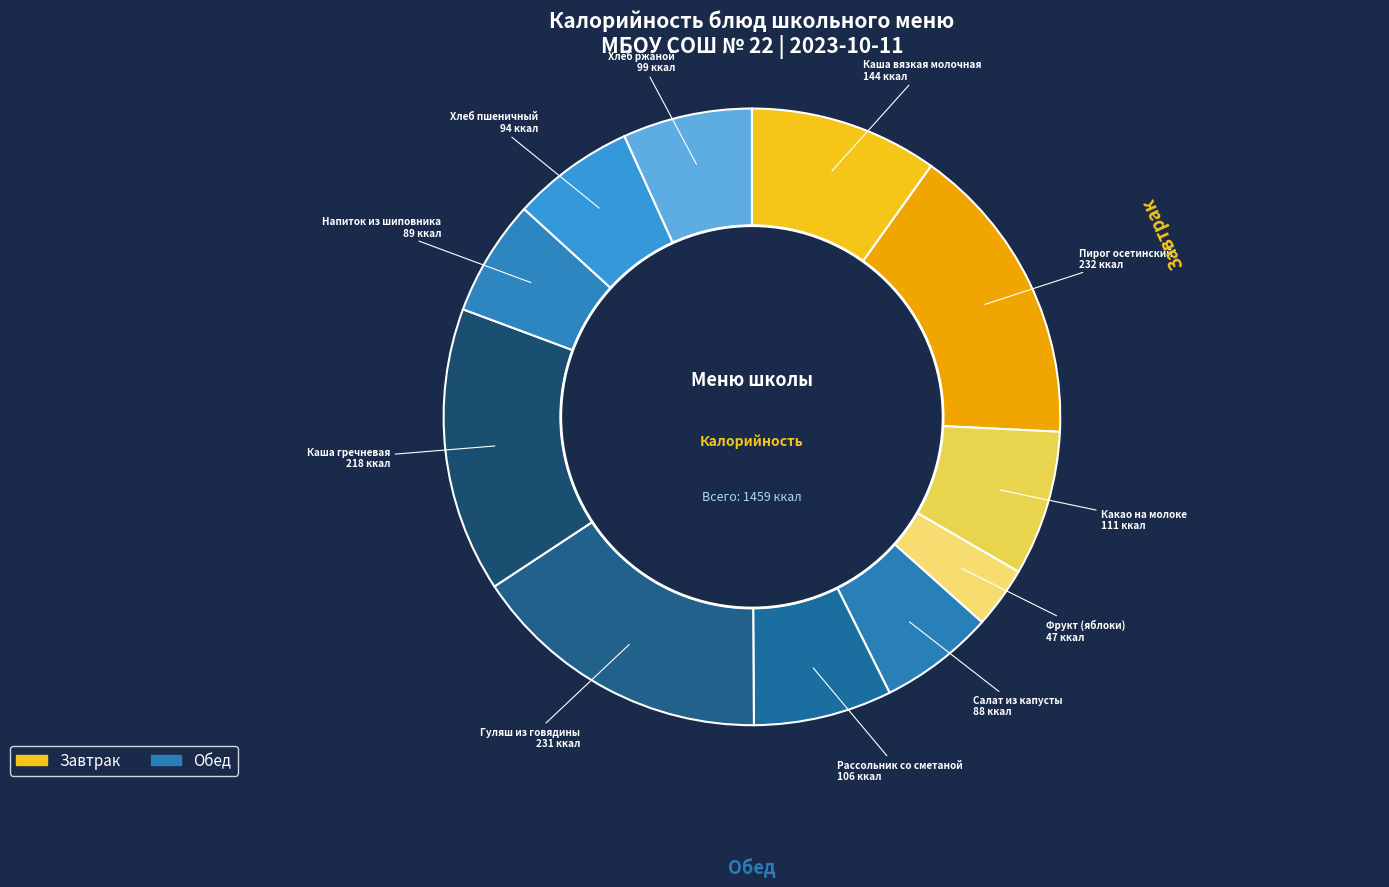

The Какао на молоке slice represents 8% of the pie. True or false?

True